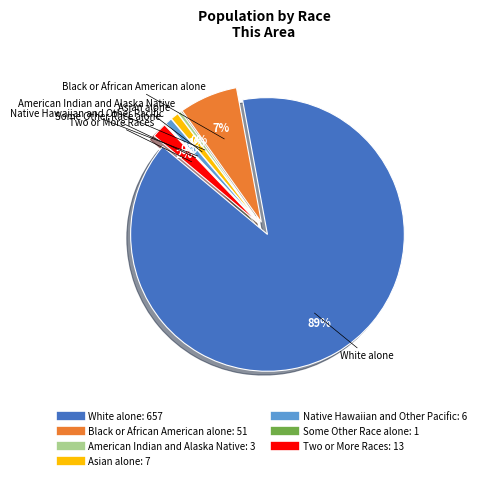

Is it true that Some Other Race alone is 0% of the pie?

True